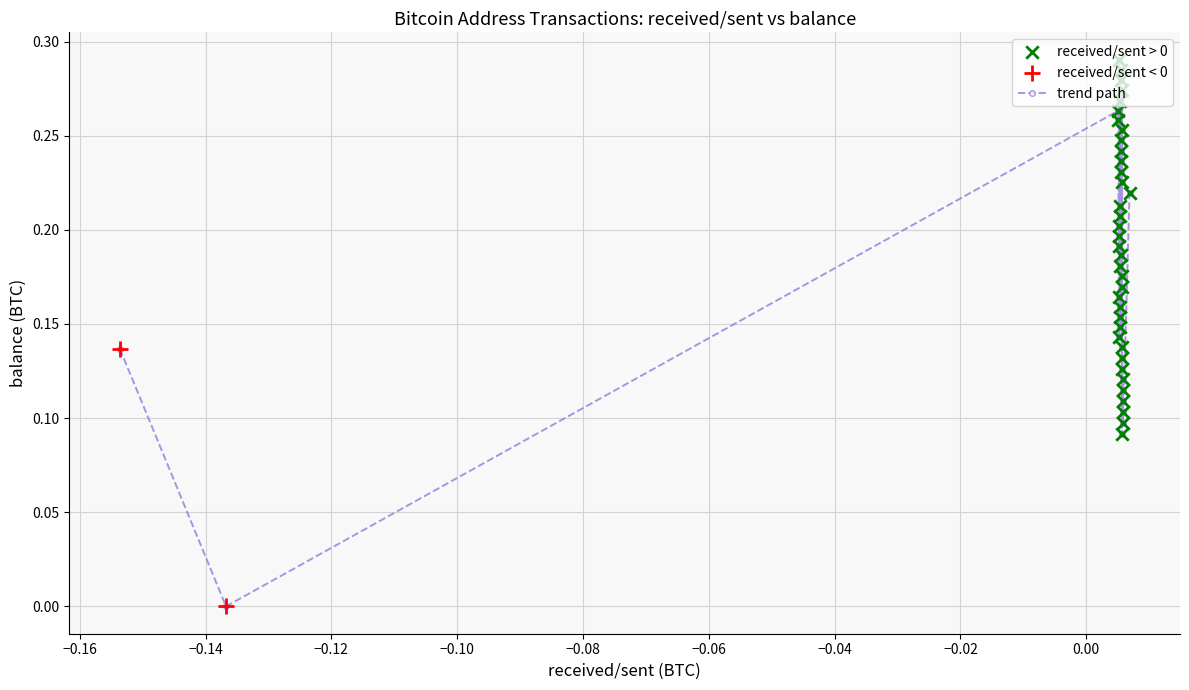

True or false: the data has more than 1 interior local peaks.

True